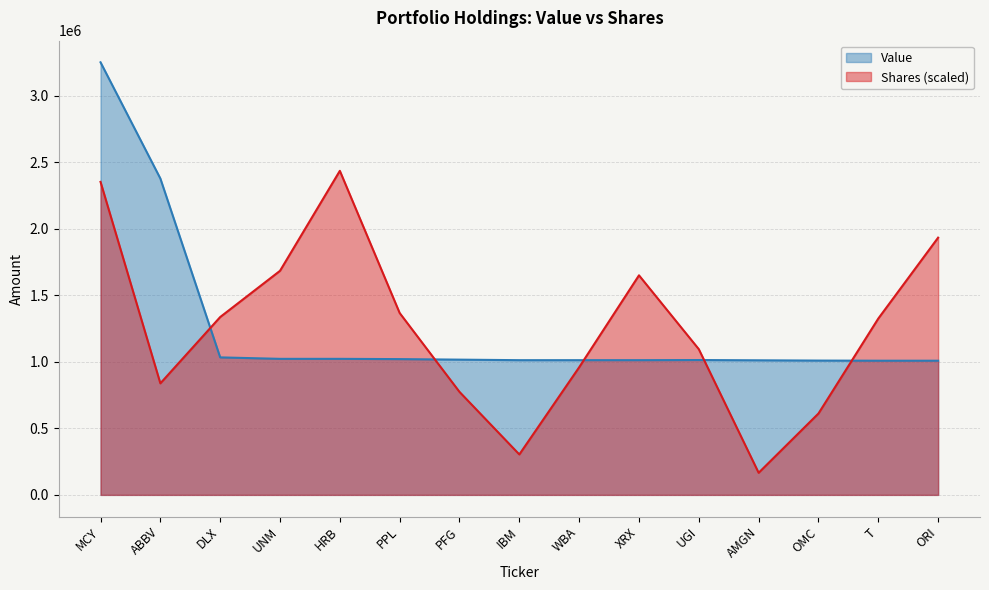

Where is the first local minimum for Shares or principal amount?

ABBV